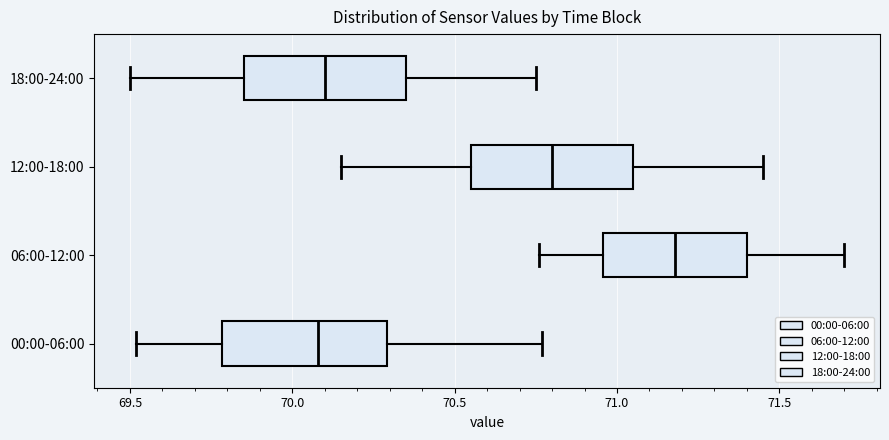

Reading bottom to top, read every box against the x-axis: the position of its median line, the range the box covers, and the ends of its whiskers. The values are not printed on the chart, so give them approximately, as read against the axis.

00:00-06:00: median 70.10, box 69.80 to 70.30, whiskers 69.50 to 70.75
06:00-12:00: median 71.20, box 70.95 to 71.40, whiskers 70.75 to 71.70
12:00-18:00: median 70.80, box 70.55 to 71.05, whiskers 70.15 to 71.45
18:00-24:00: median 70.10, box 69.85 to 70.35, whiskers 69.50 to 70.75